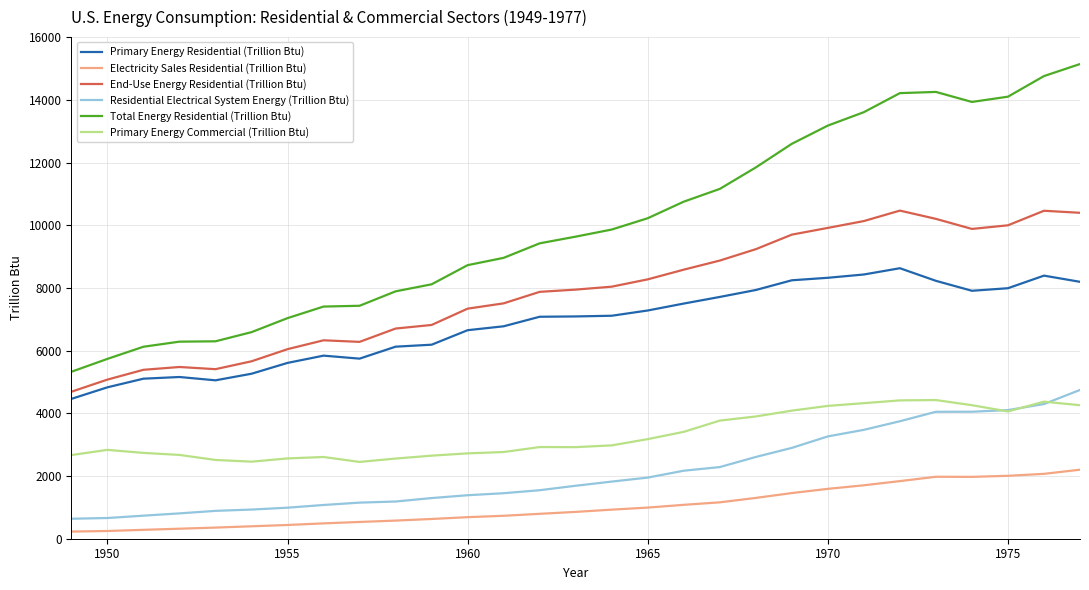

Which series has the largest total across all categories?

Total Energy Residential (Trillion Btu)